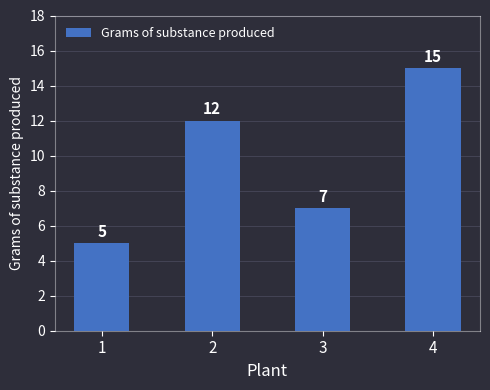

List the labels in order of value, smallest first.

1, 3, 2, 4